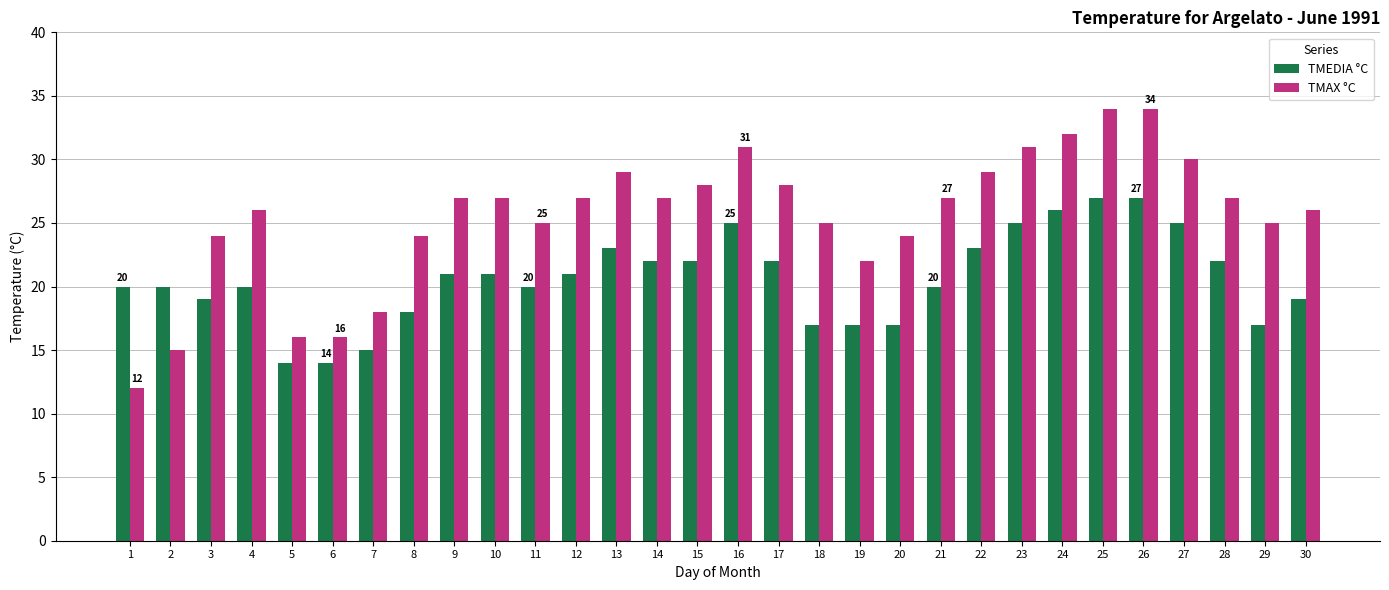

Which series has the largest total across all categories?

TMAX °C